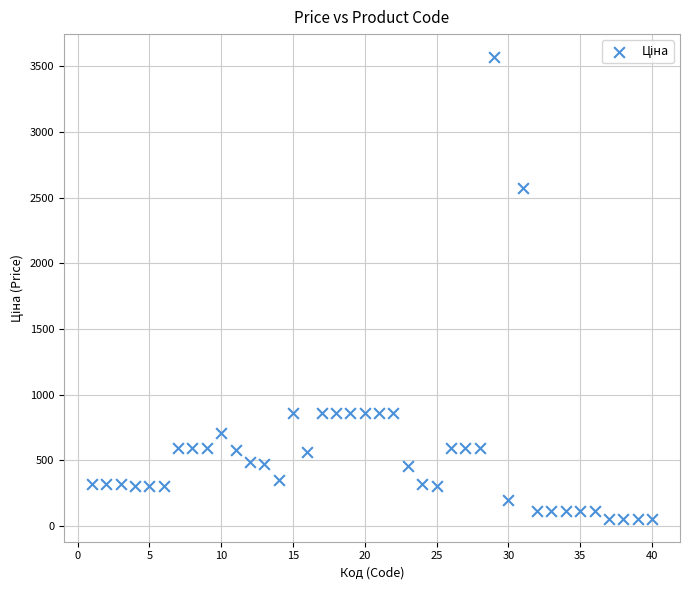

What Y value in the scatter plot is closest to 1812?

2572.0